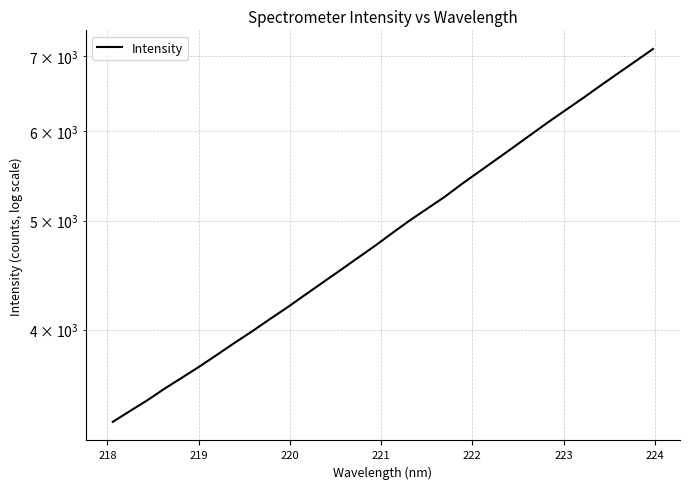

Count the number of data series in this chart.

1